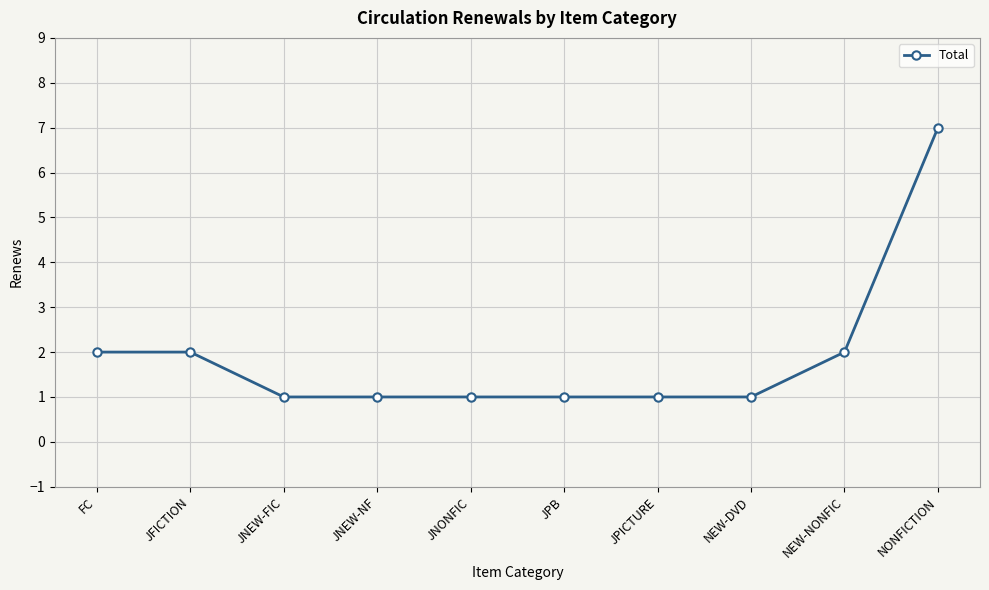

What is the change in value from JPICTURE to NEW-NONFIC?

+1